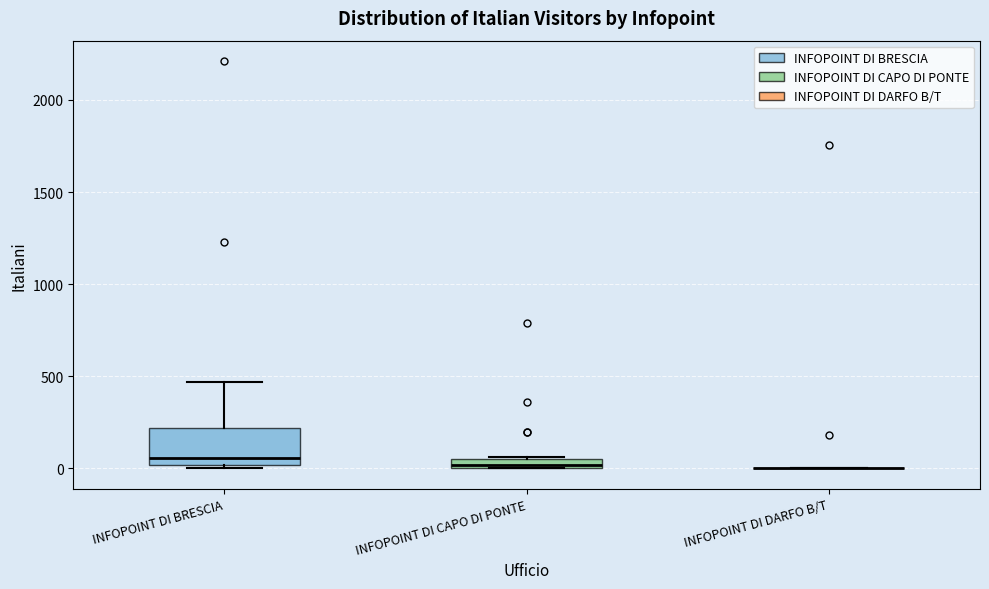

Comparing the boxes themselves (not the whiskers), which one is the tallest?

INFOPOINT DI BRESCIA